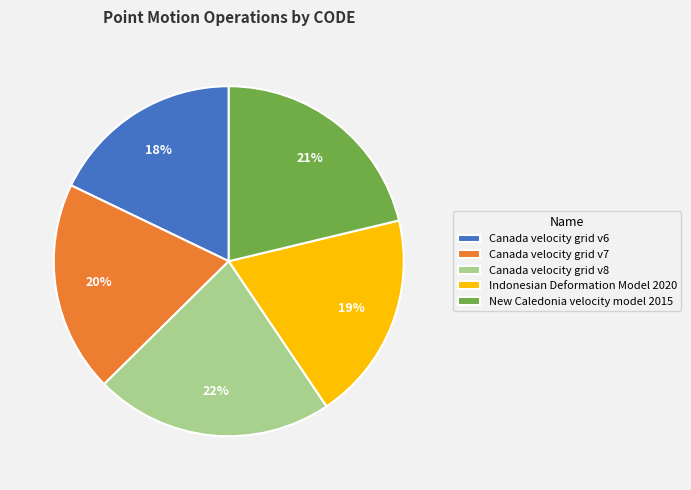

Count the number of slices in the pie.

5